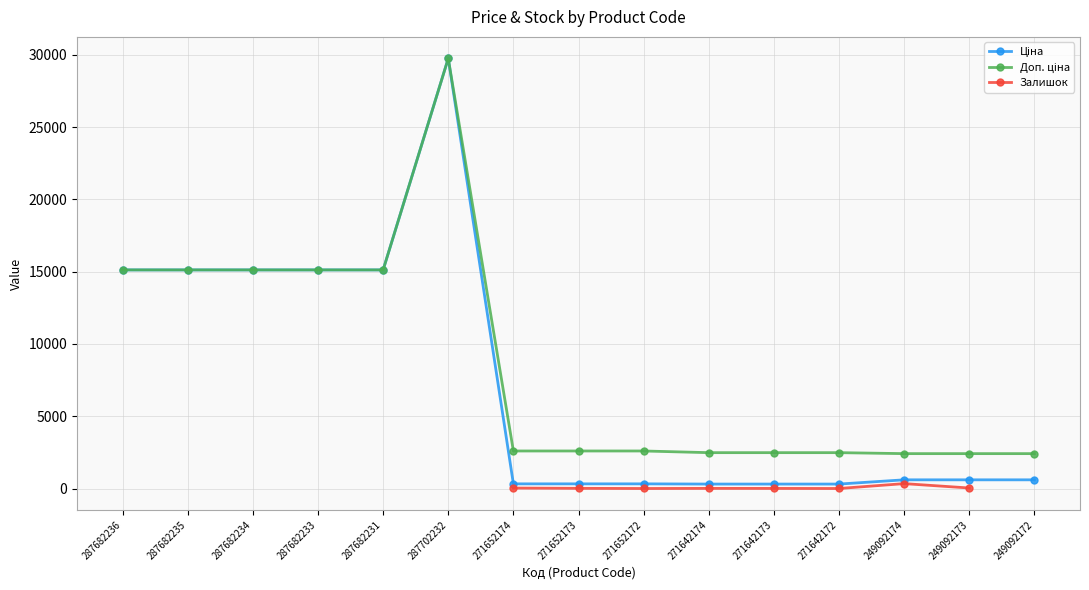

True or false: Ціна and Залишок intersect in this chart.

False